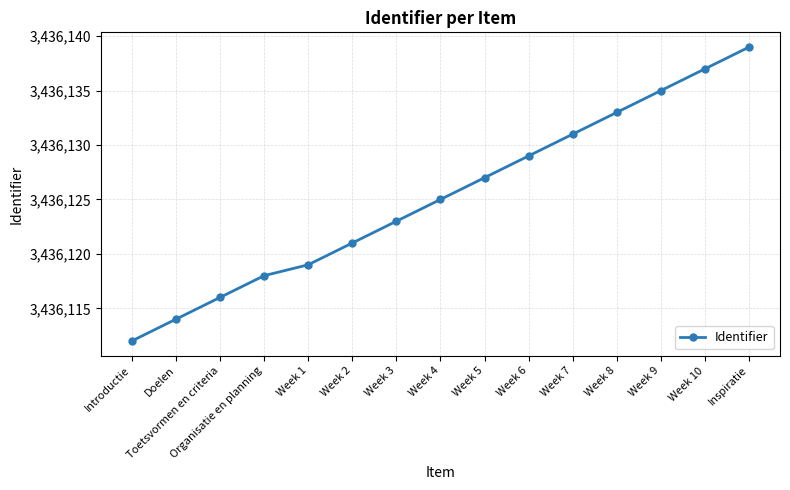

How many data points are less than 3436125?

7